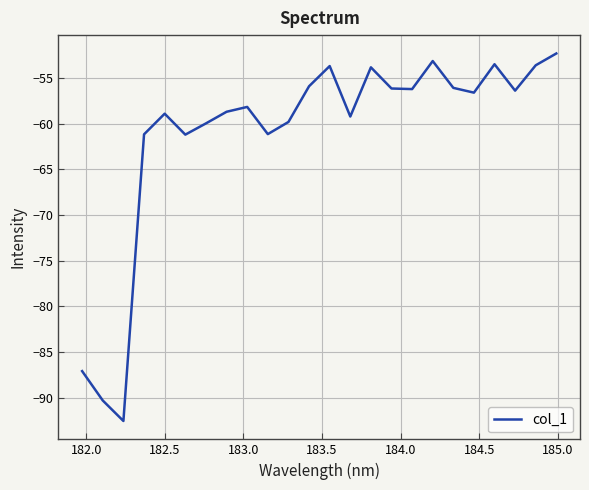

What is the difference between the maximum and minimum values?

40.2